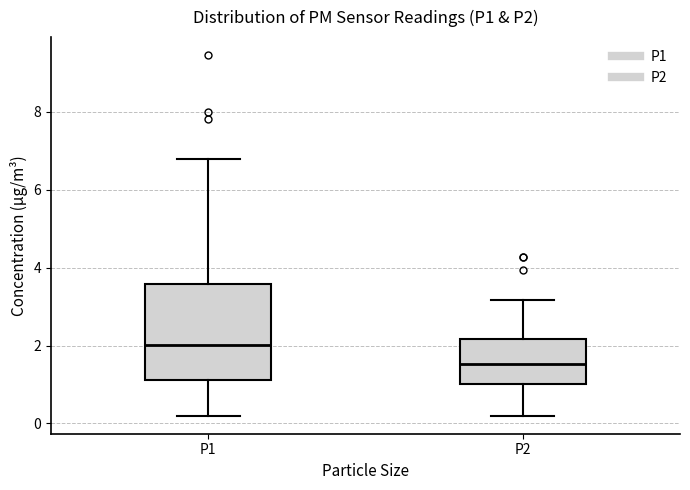

Where is the lower edge of the box for P1 on the y-axis? The values are not printed on the chart, so give them approximately, as read against the axis.

1.2